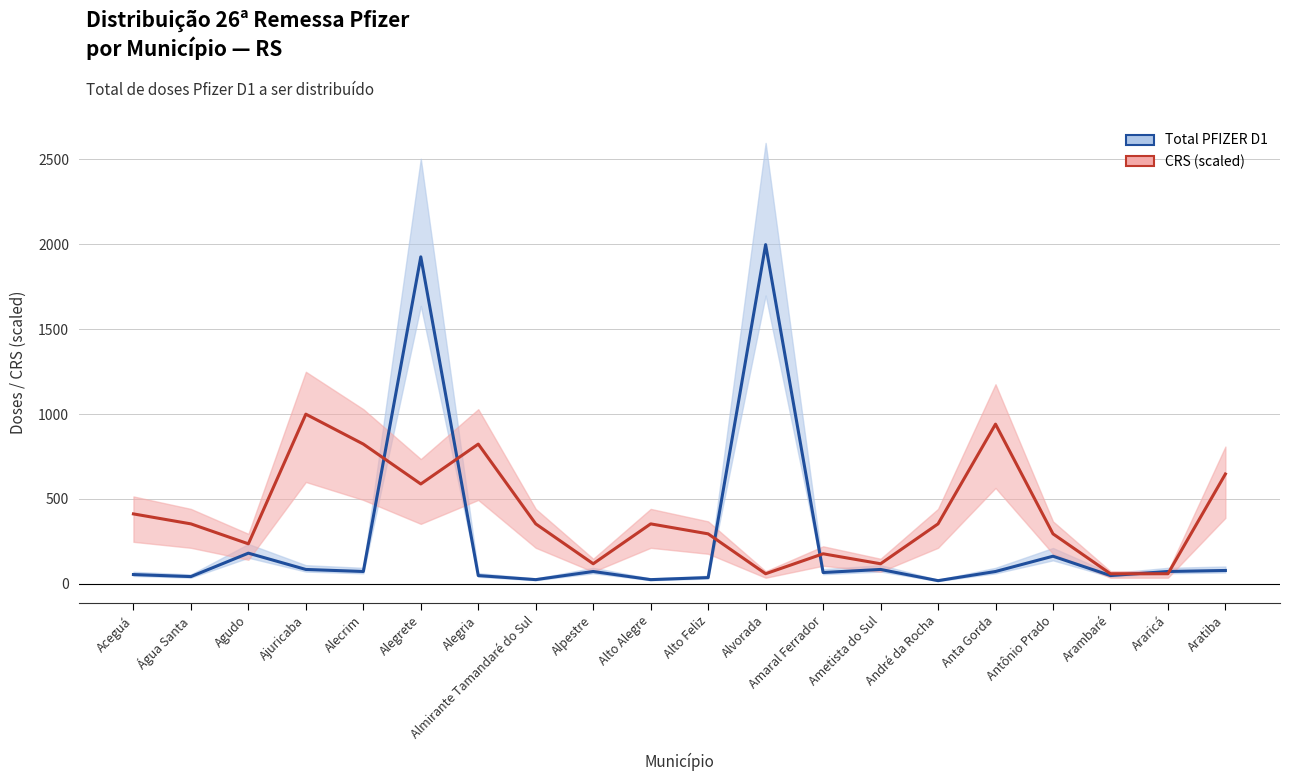

How many values in the Total PFIZER D1 series exceed 72?

7